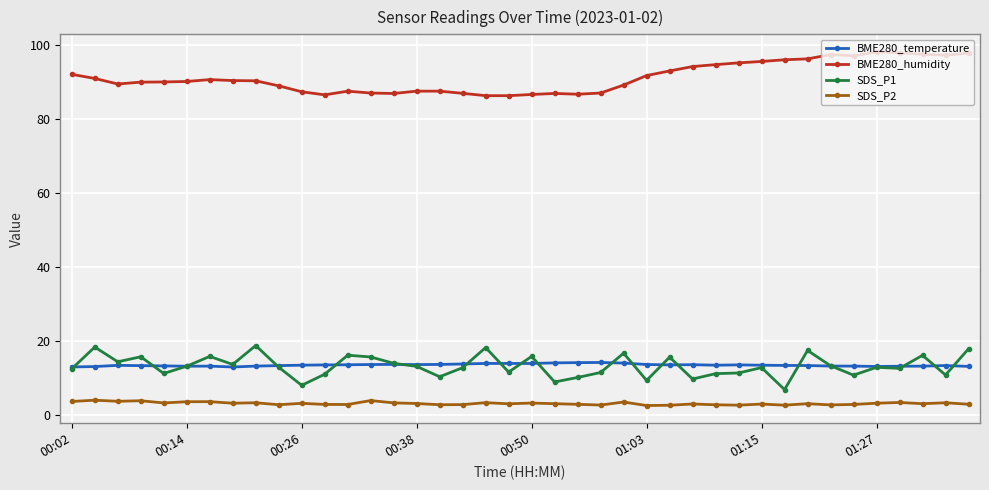

Count the number of categories in the chart.

40